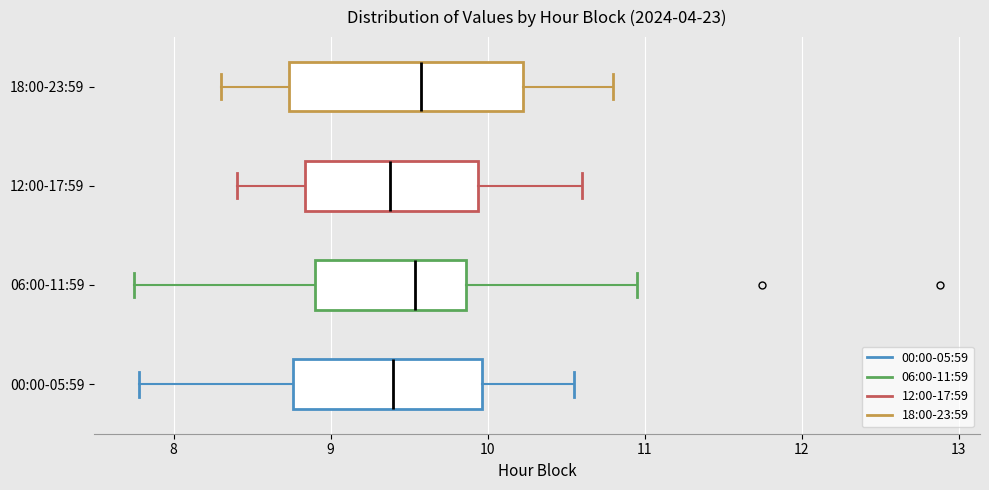

Where does the left whisker of the box for 06:00-11:59 end on the x-axis? The values are not printed on the chart, so give them approximately, as read against the axis.

7.8